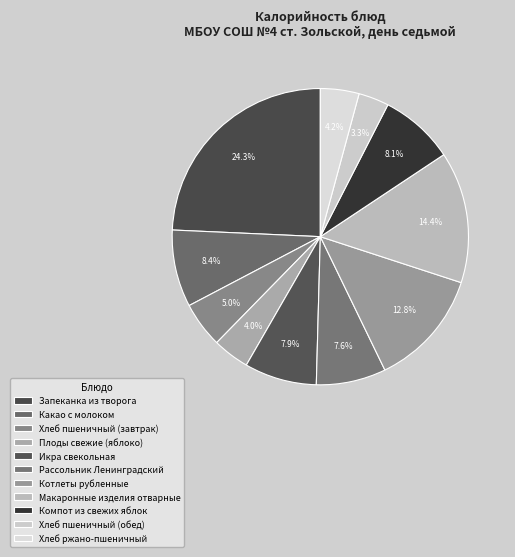

To the nearest percent, what percentage of the pie is Икра свекольная?

8%